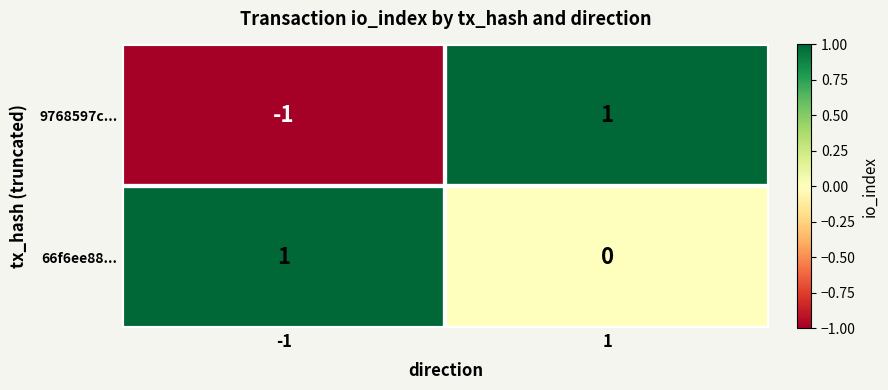

Which series has the largest range (max minus min)?

9768597c...